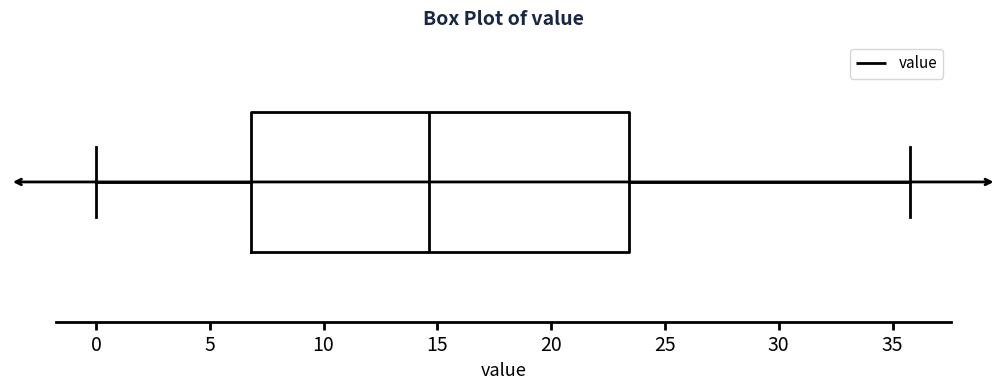

Where does the median line of the box sit on the x-axis? The values are not printed on the chart, so give them approximately, as read against the axis.

14.5